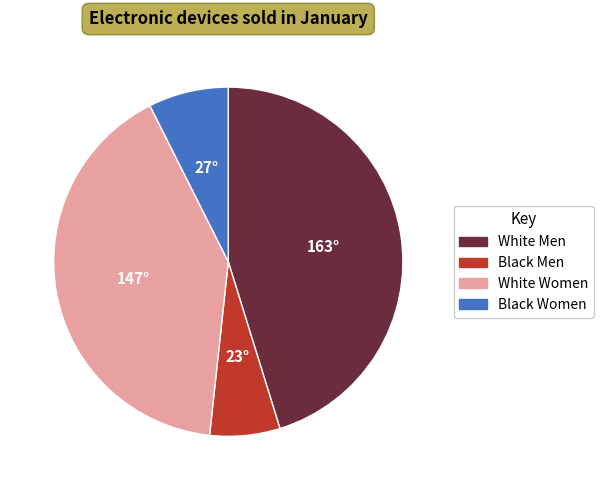

What is the largest slice in the pie chart?

White Men